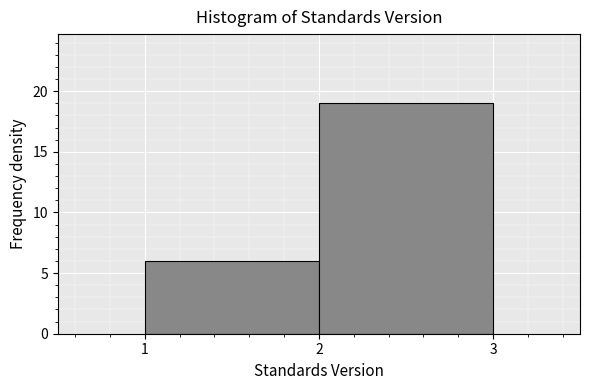

Reading left to right, transcribe this chart: for each bar, give the range it covers on the x-axis and its height. The values are not printed on the chart, so give them approximately, as read against the axis.

1 to 2: 6
2 to 3: 19